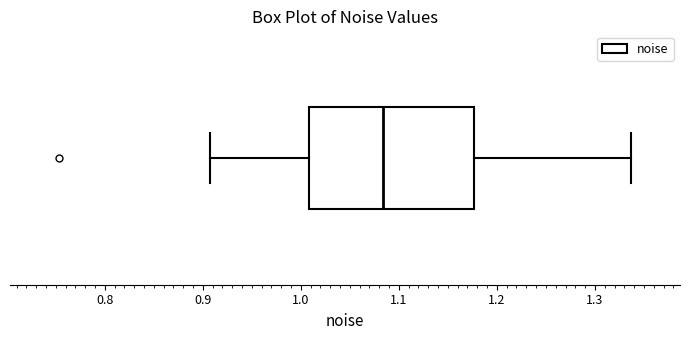

Transcribe this box plot: give where the median line is, the range the box spans, and where the two whiskers end, as read against the x-axis. The values are not printed on the chart, so give them approximately, as read against the axis.

median 1.08, box 1.01 to 1.18, whiskers 0.91 to 1.34